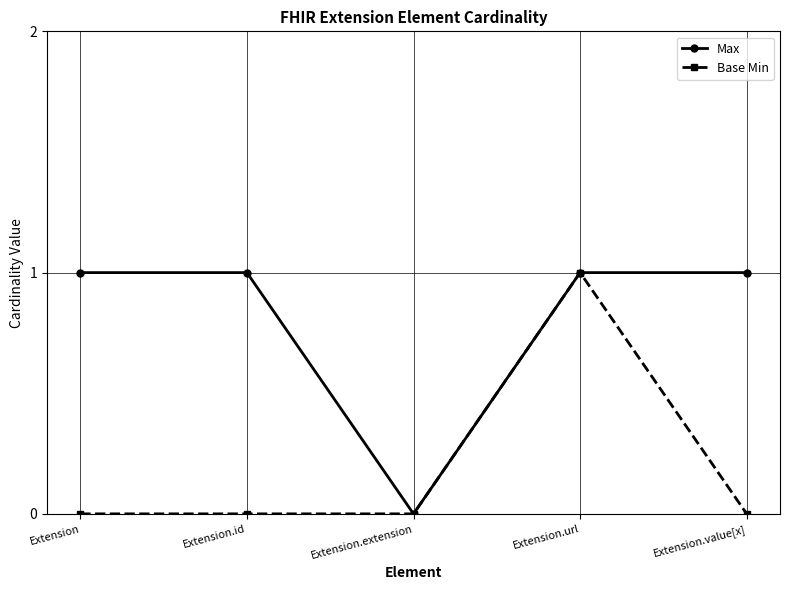

Is it true that Max equals 1 at Extension?

True